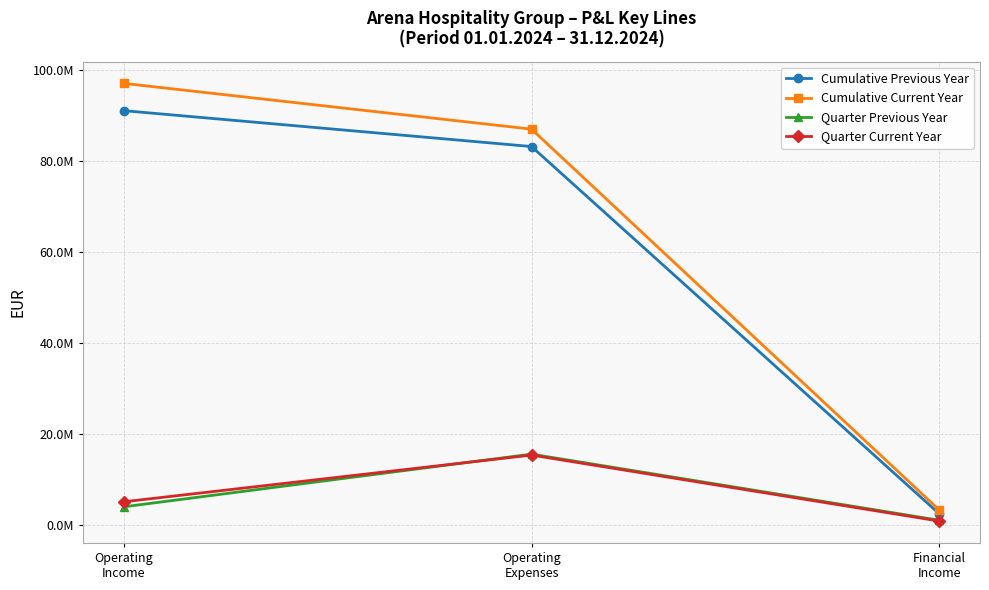

The Quarter Previous Year series shows 9729457 at Operating
Expenses. True or false?

False